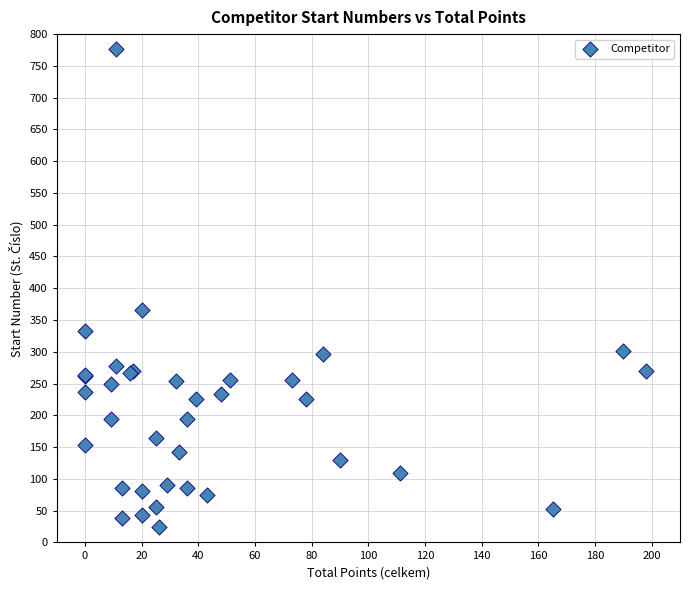

What Y value in the scatter plot is closest to 401?

366